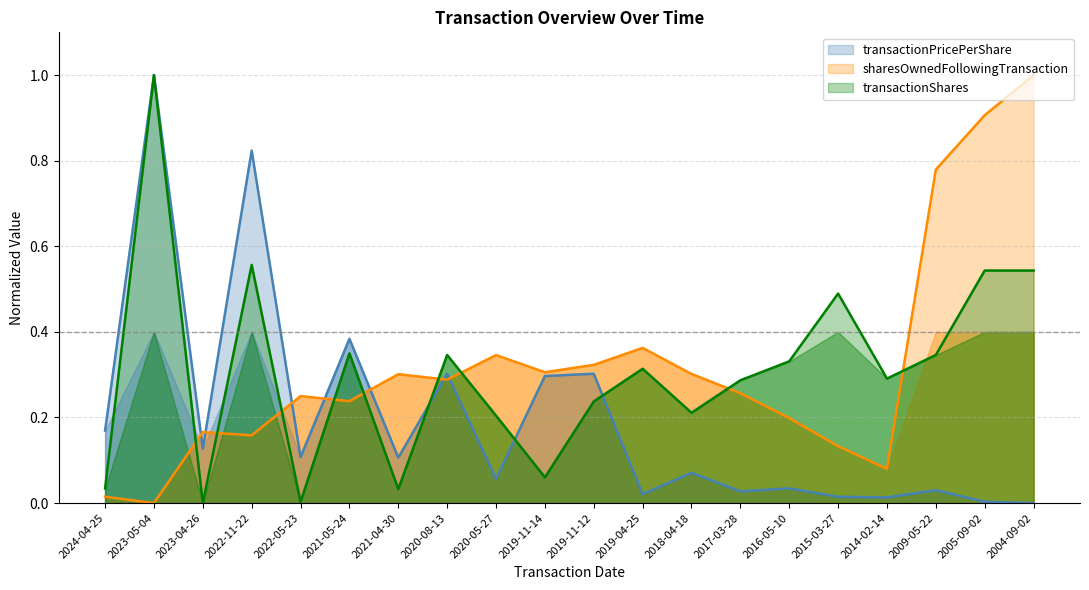

At which category is the sum across all series the highest?

2023-05-04